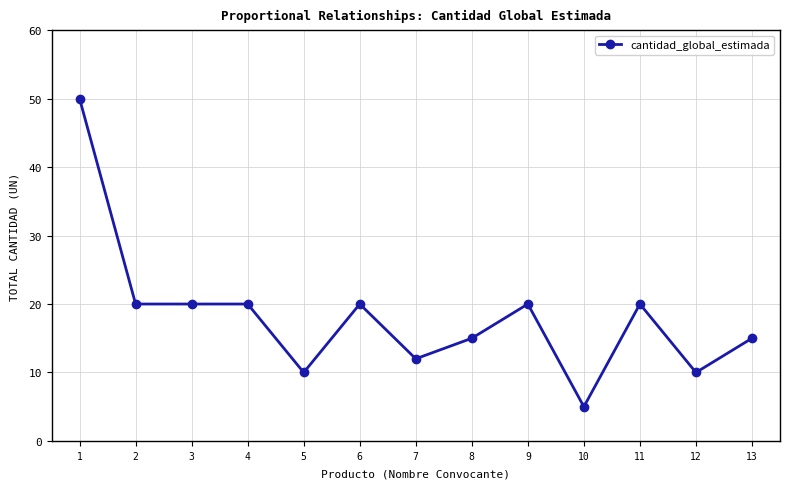

What is the difference between the maximum and second lowest values?

40